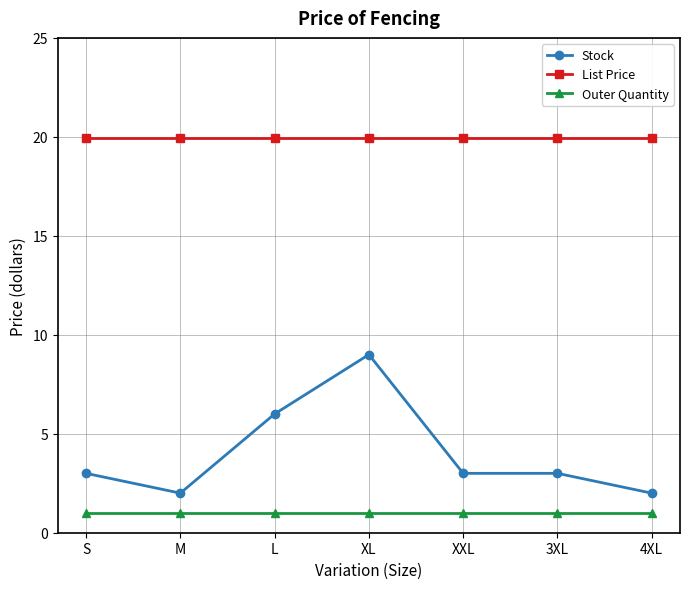

Is it true that Stock equals 6.0 at L?

True